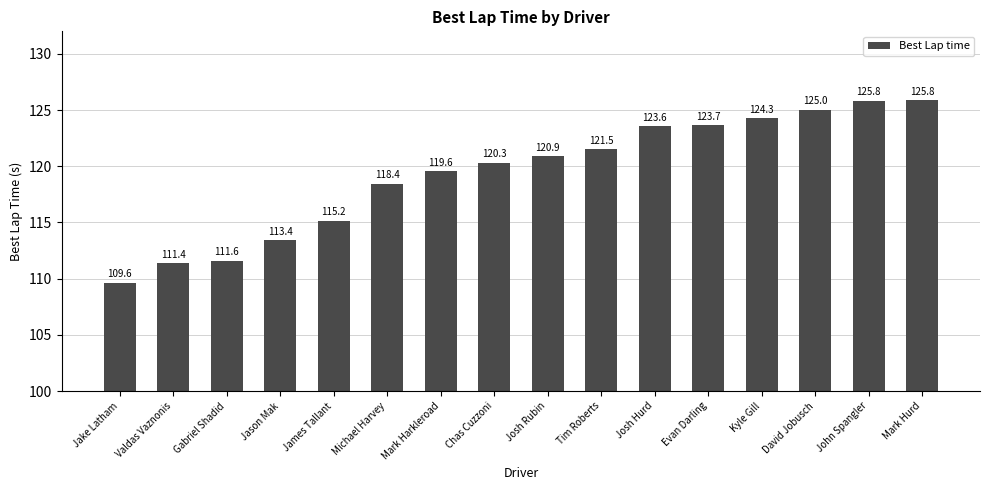

At which category does the chart reach its minimum across all series?

Jake Latham